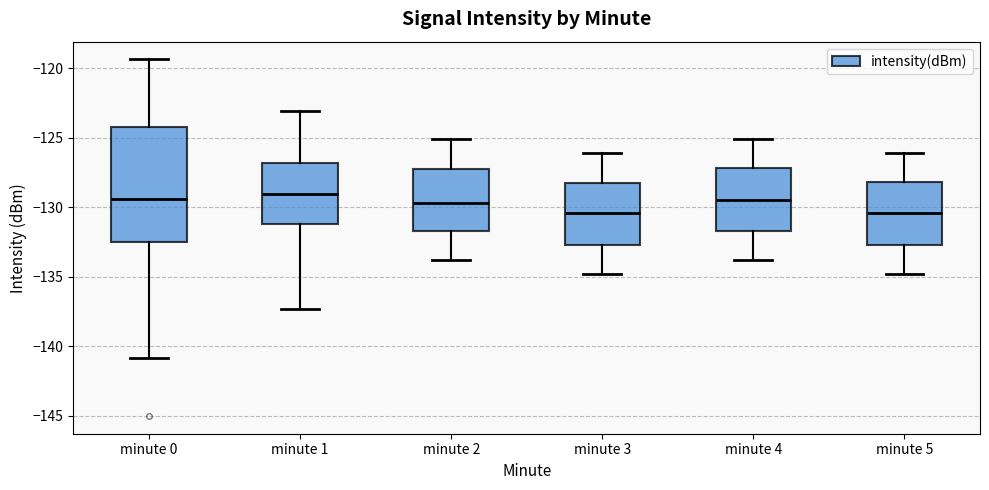

Where is the lower edge of the box for minute 2 on the y-axis? The values are not printed on the chart, so give them approximately, as read against the axis.

-131.5